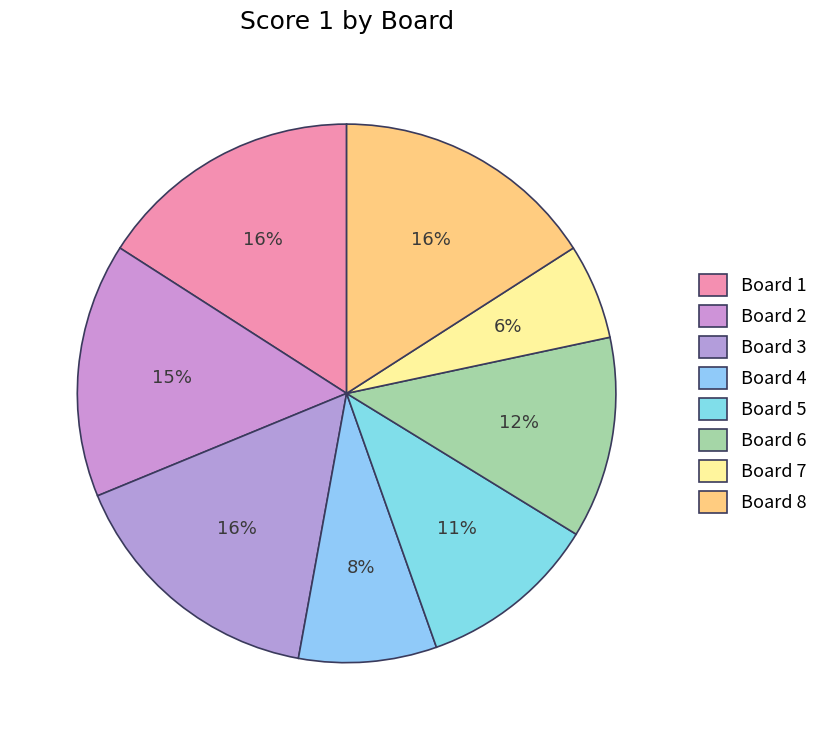

Which category has the biggest portion of the pie?

Board 1